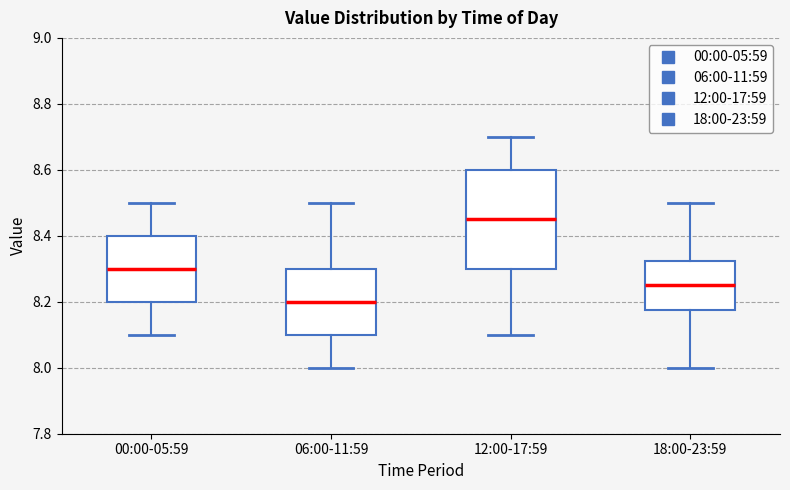

Which box has the lowest median line?

06:00-11:59